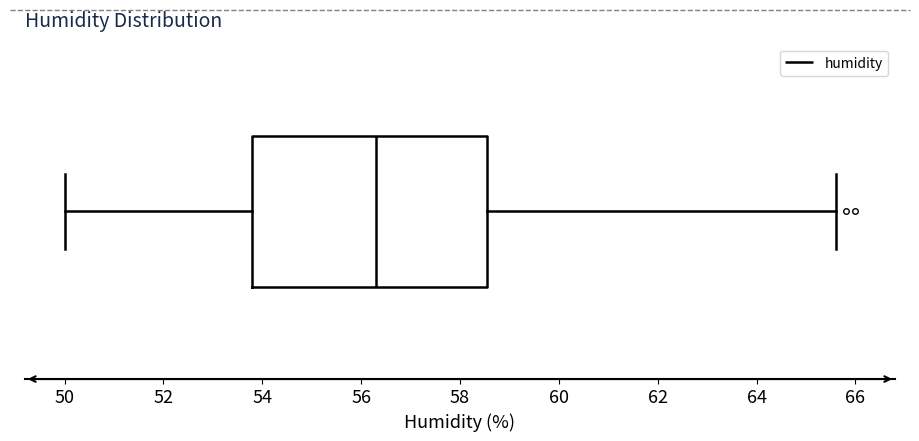

Where does the median line of the box sit on the x-axis? The values are not printed on the chart, so give them approximately, as read against the axis.

56.4